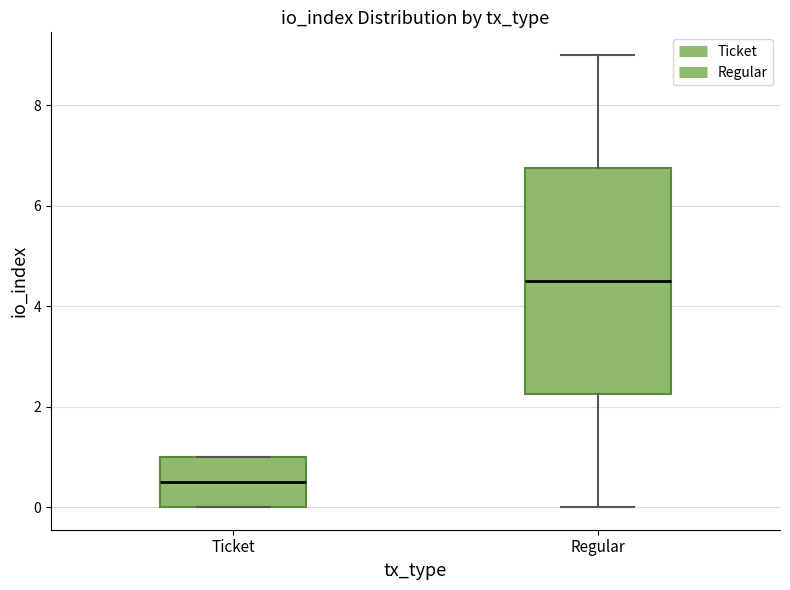

Comparing the boxes themselves (not the whiskers), which one is the tallest?

Regular